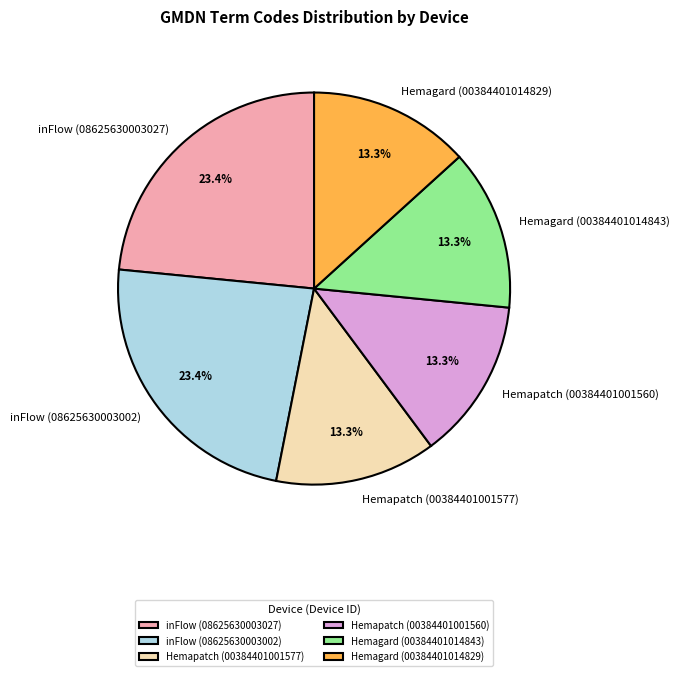

Does inFlow (08625630003002) account for over 50% of the chart?

No